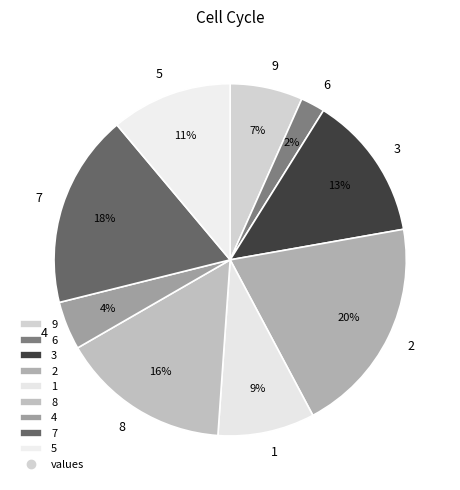

Rank the categories by value from highest to lowest.

2, 7, 8, 3, 5, 1, 9, 4, 6